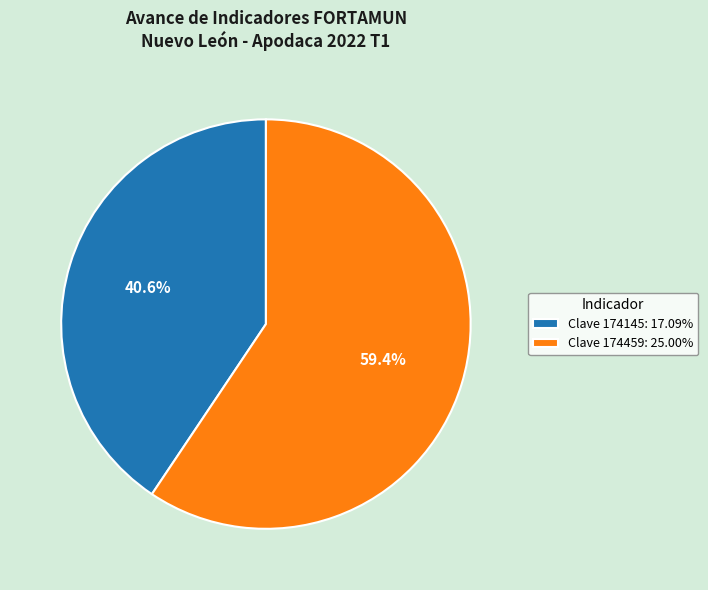

Count the number of slices in the pie.

2